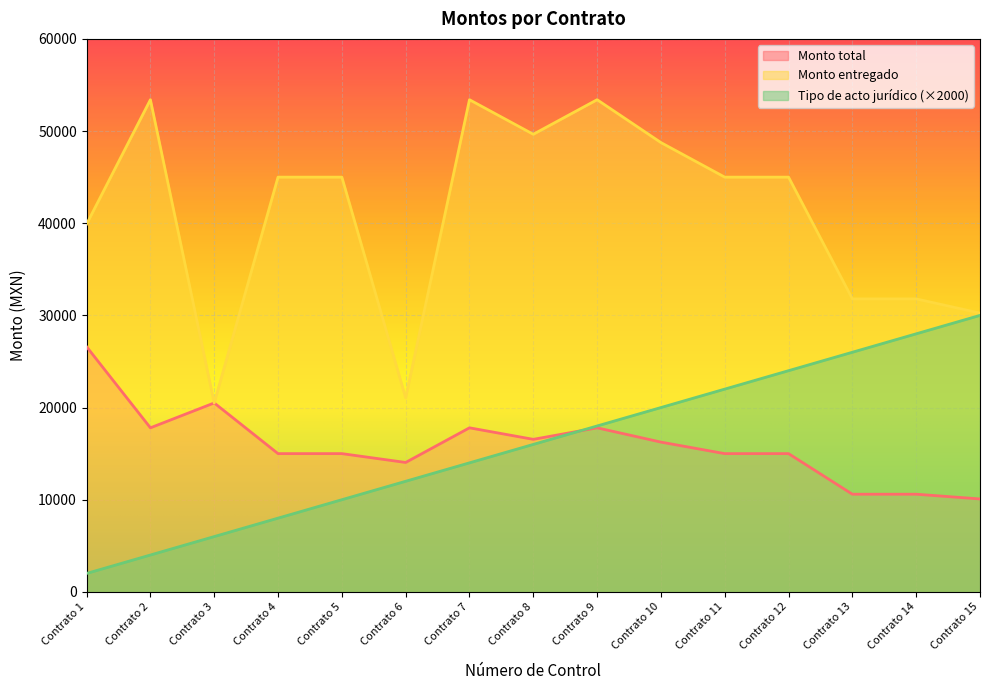

The Monto entregado series shows 30249.1 at Contrato 15. True or false?

True